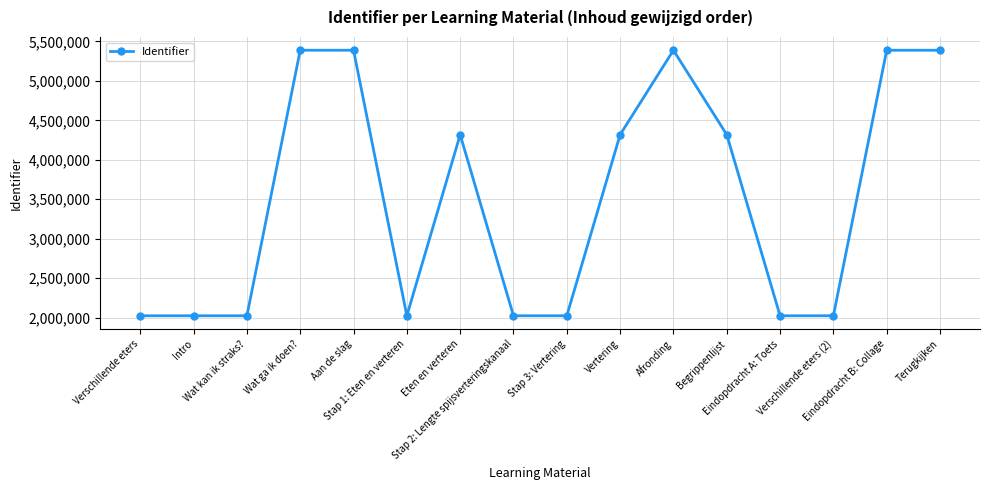

True or false: the data has more than 1 interior local peaks.

True